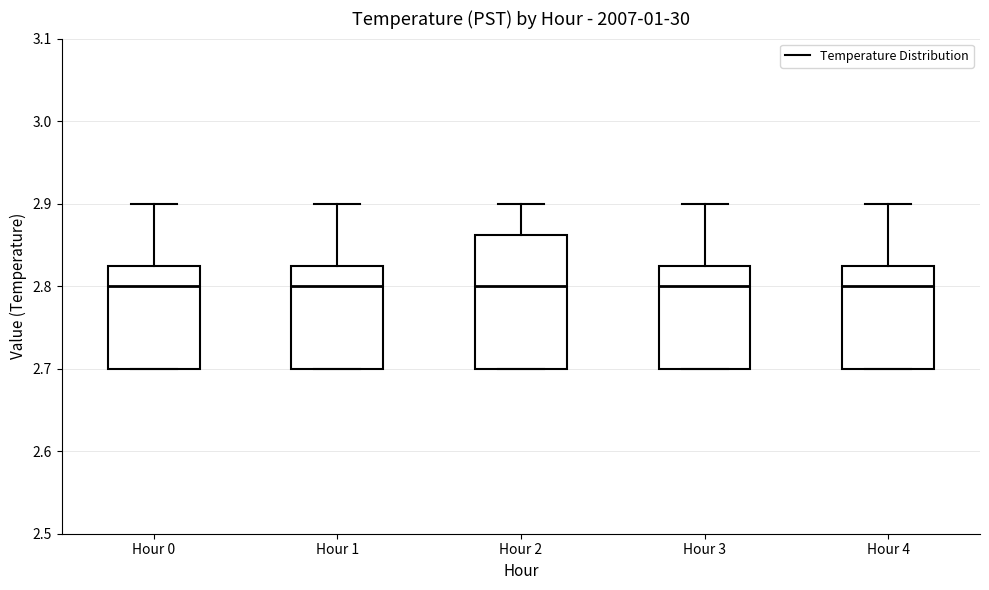

Reading left to right, transcribe this box plot: for each box, give where its median line is, the range the box spans, and where its two whiskers end, as read against the y-axis. The values are not printed on the chart, so give them approximately, as read against the axis.

Hour 0: median 2.80, box 2.70 to 2.83, whiskers 2.70 to 2.90
Hour 1: median 2.80, box 2.70 to 2.83, whiskers 2.70 to 2.90
Hour 2: median 2.80, box 2.70 to 2.86, whiskers 2.70 to 2.90
Hour 3: median 2.80, box 2.70 to 2.83, whiskers 2.70 to 2.90
Hour 4: median 2.80, box 2.70 to 2.83, whiskers 2.70 to 2.90